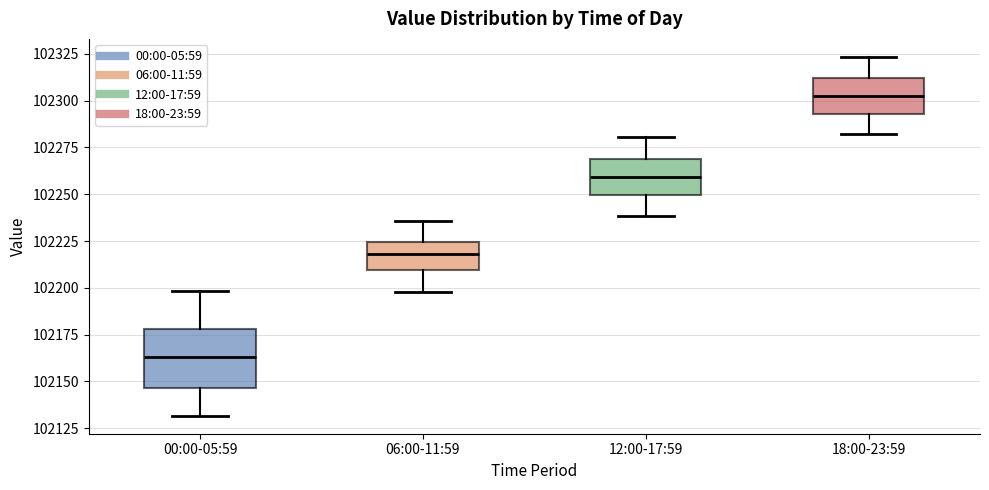

Where does the median line of the box for 18:00-23:59 sit on the y-axis? The values are not printed on the chart, so give them approximately, as read against the axis.

102305